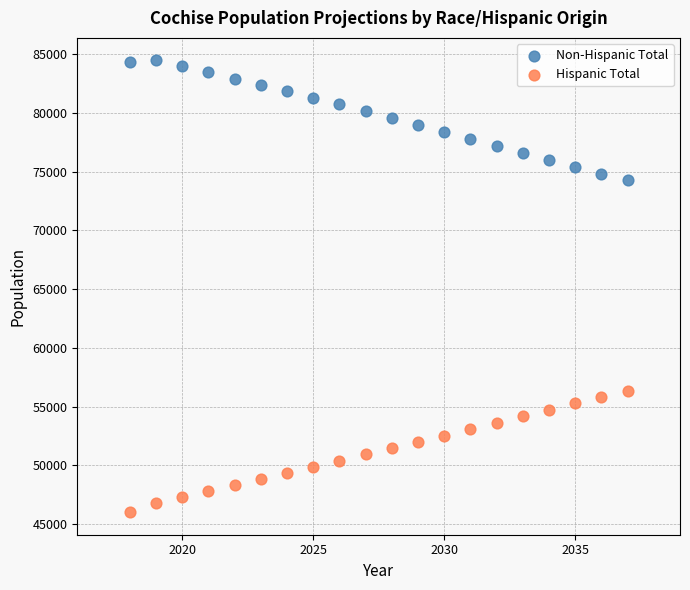

What is the X range (max minus min) for the scatter plot?

19.0